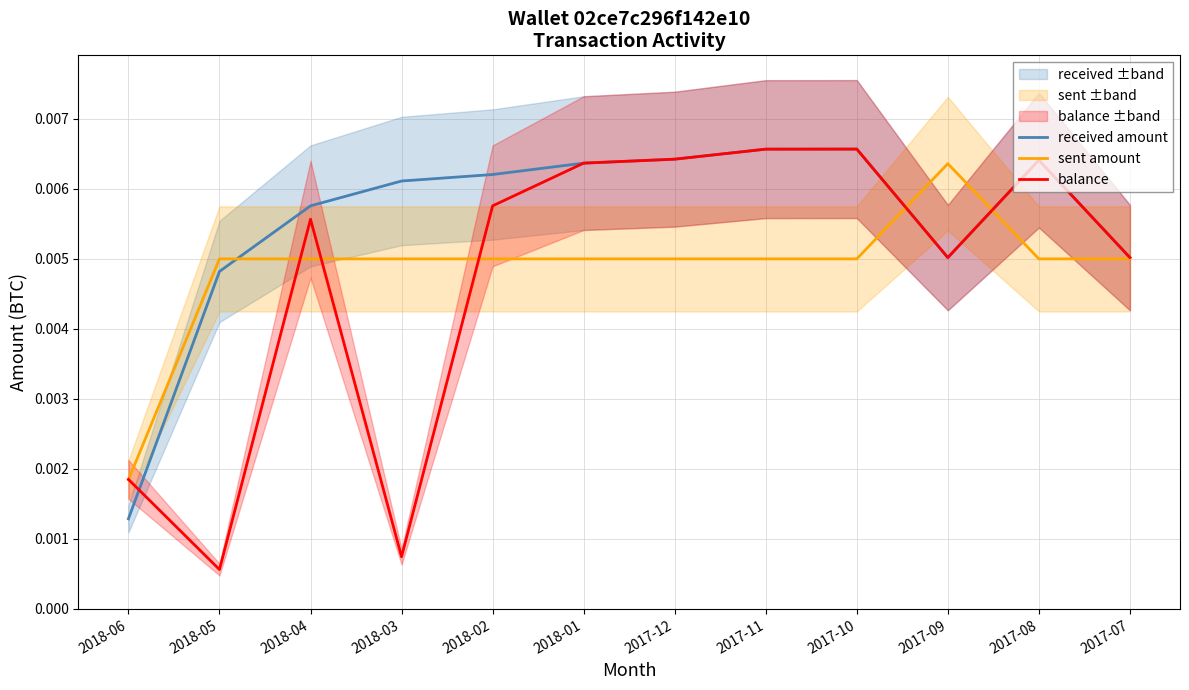

Does the chart display data point markers on the line(s)?

No